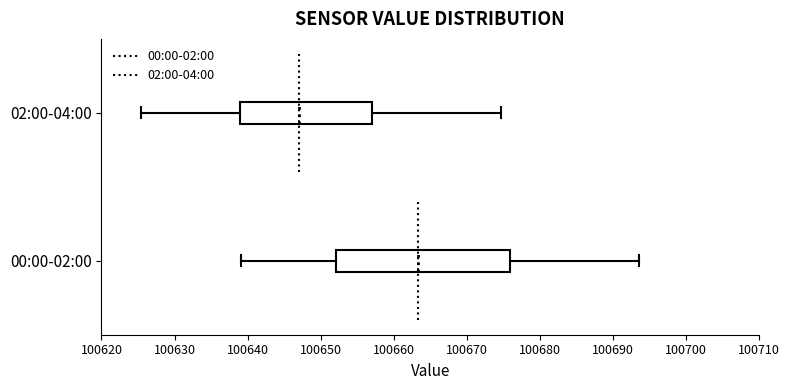

Reading bottom to top, read every box against the x-axis: the position of its median line, the range the box covers, and the ends of its whiskers. The values are not printed on the chart, so give them approximately, as read against the axis.

00:00-02:00: median 100663, box 100652 to 100676, whiskers 100639 to 100694
02:00-04:00: median 100647, box 100639 to 100657, whiskers 100625 to 100675